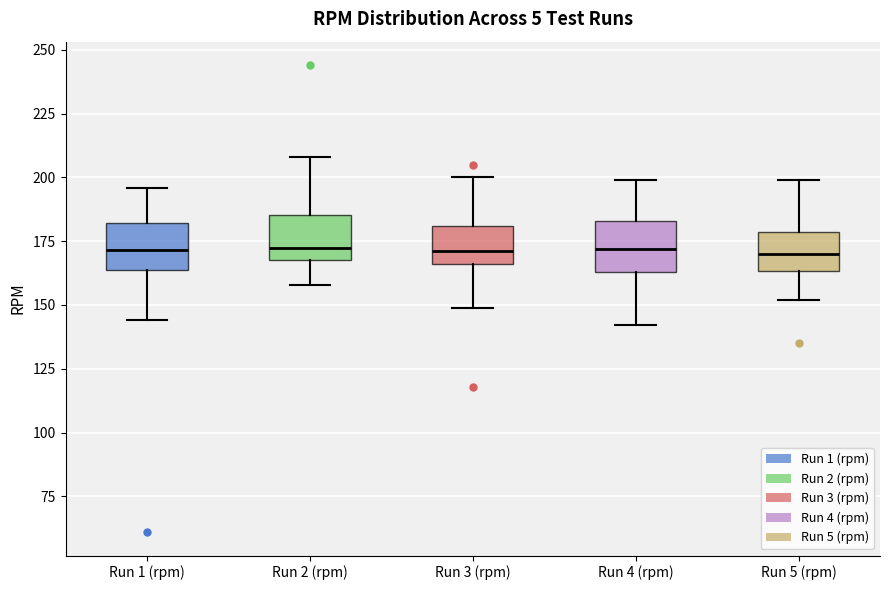

Reading left to right, transcribe this box plot: for each box, give where its median line is, the range the box spans, and where its two whiskers end, as read against the y-axis. The values are not printed on the chart, so give them approximately, as read against the axis.

Run 1 (rpm): median 170, box 165 to 180, whiskers 145 to 195
Run 2 (rpm): median 175, box 170 to 185, whiskers 160 to 210
Run 3 (rpm): median 170, box 165 to 180, whiskers 150 to 200
Run 4 (rpm): median 170, box 165 to 185, whiskers 140 to 200
Run 5 (rpm): median 170, box 165 to 180, whiskers 150 to 200